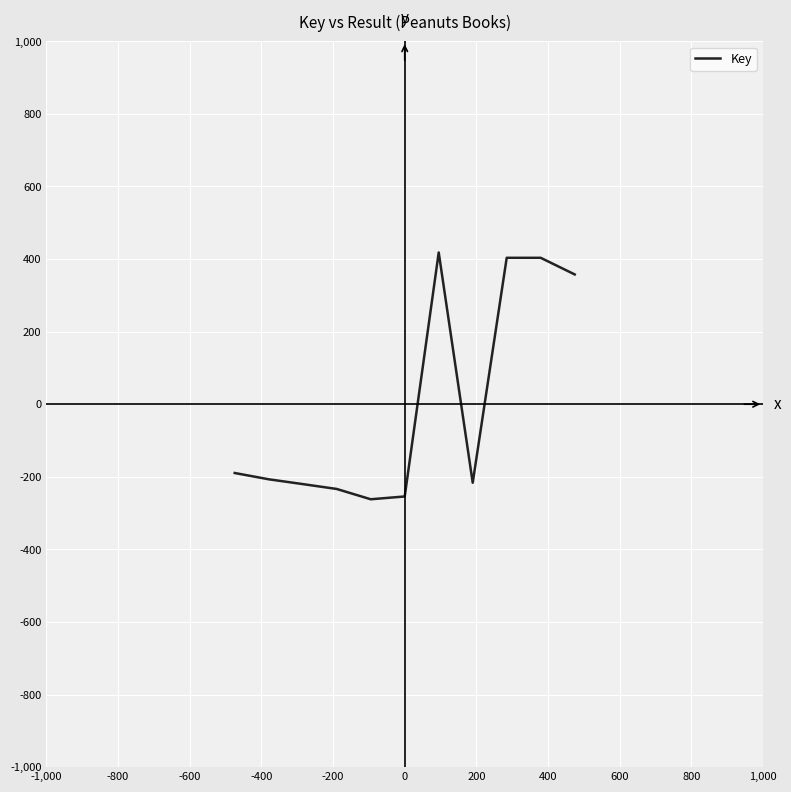

How many categories are shown in the chart?

11